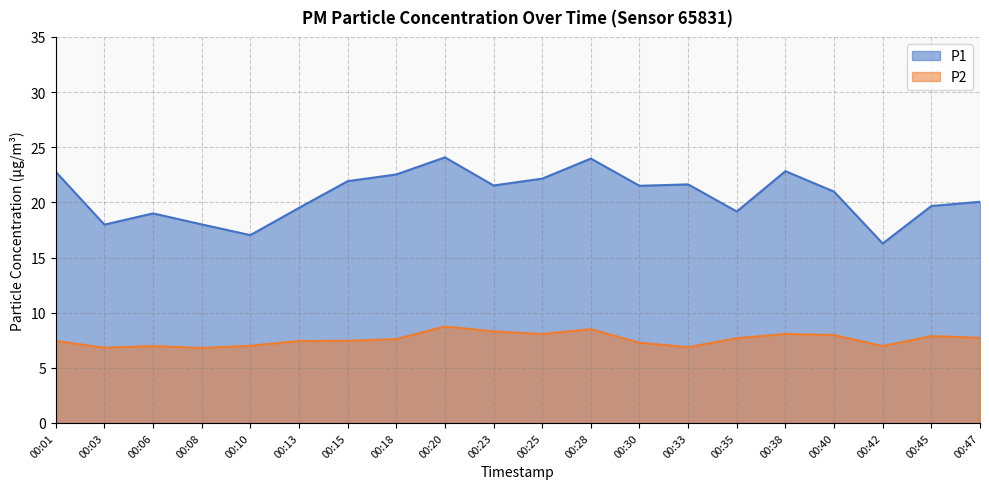

True or false: P2 has a value of 6.8 at 00:08.

True